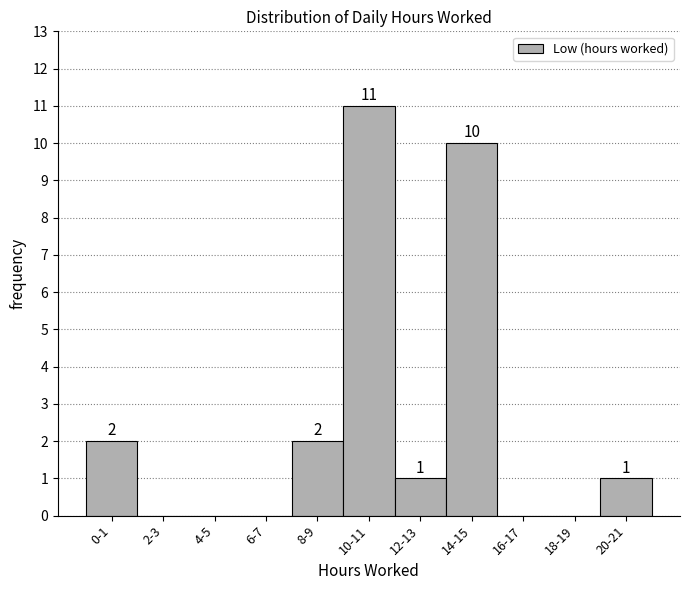

Reading left to right, what are all the values shown in this chart?

0-1=2	2-3=0	4-5=0	6-7=0	8-9=2	10-11=11	12-13=1	14-15=10	16-17=0	18-19=0	20-21=1